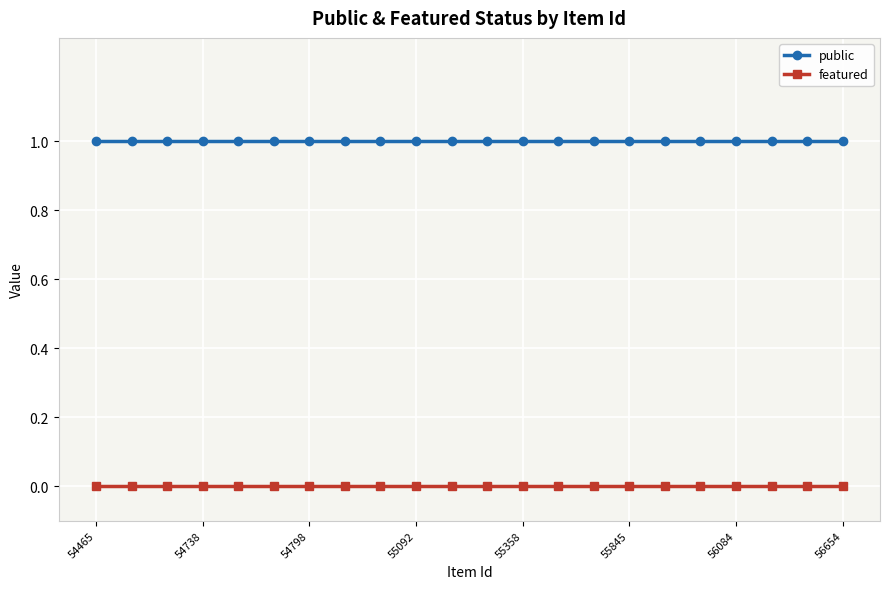

List the series in order of their peak value, highest first.

public, featured